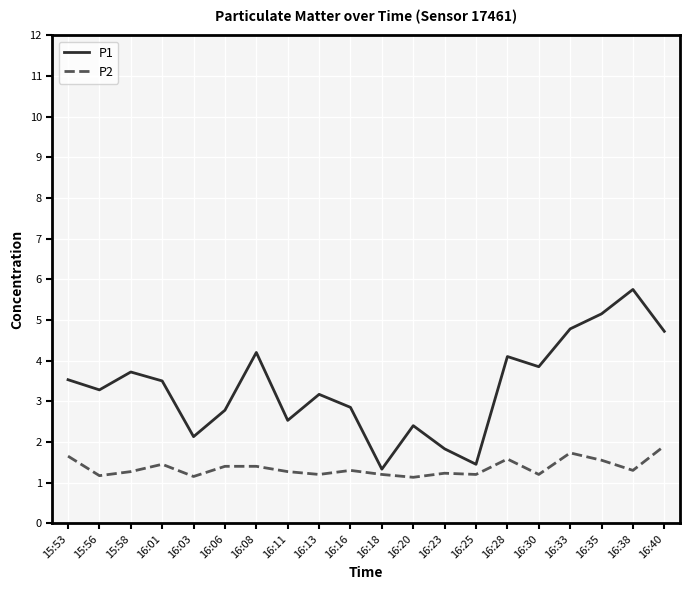

Is it true that P1 equals 3.9 at 16:30?

True